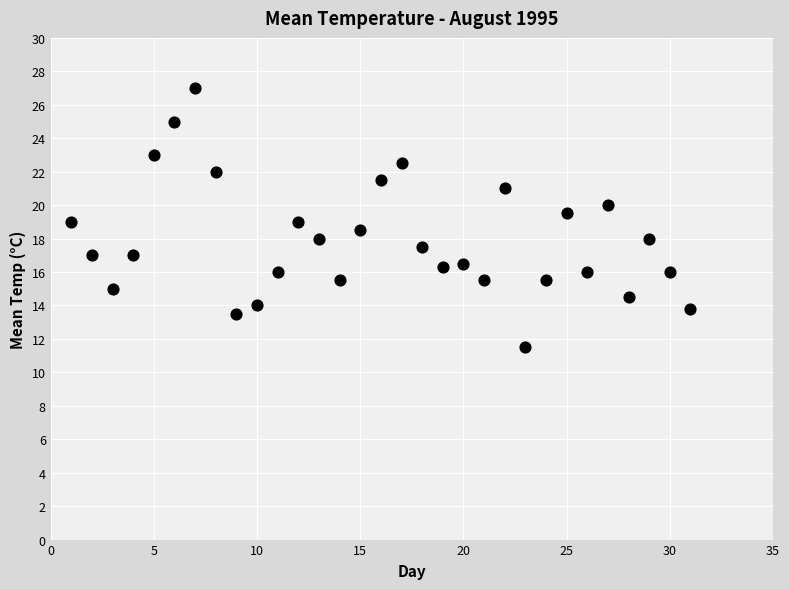

What is the range of Y values (max minus min)?

15.5